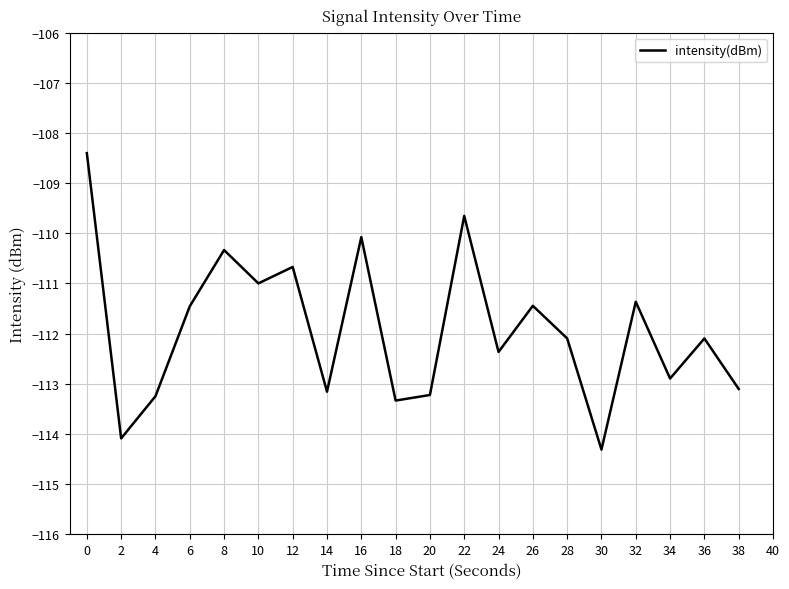

Which label corresponds to the smallest value in the chart?

30